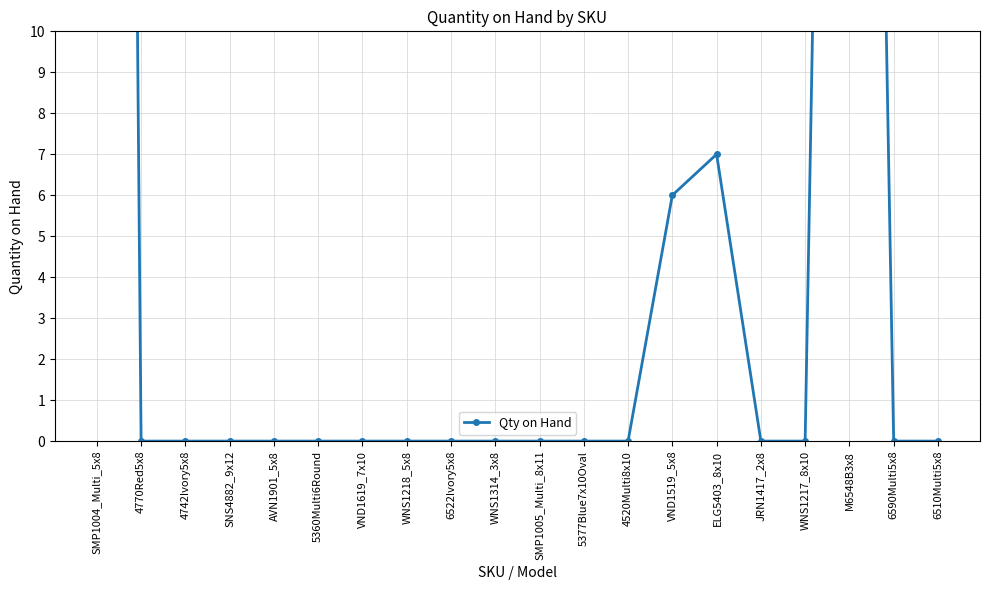

Does the chart display data point markers on the line(s)?

Yes